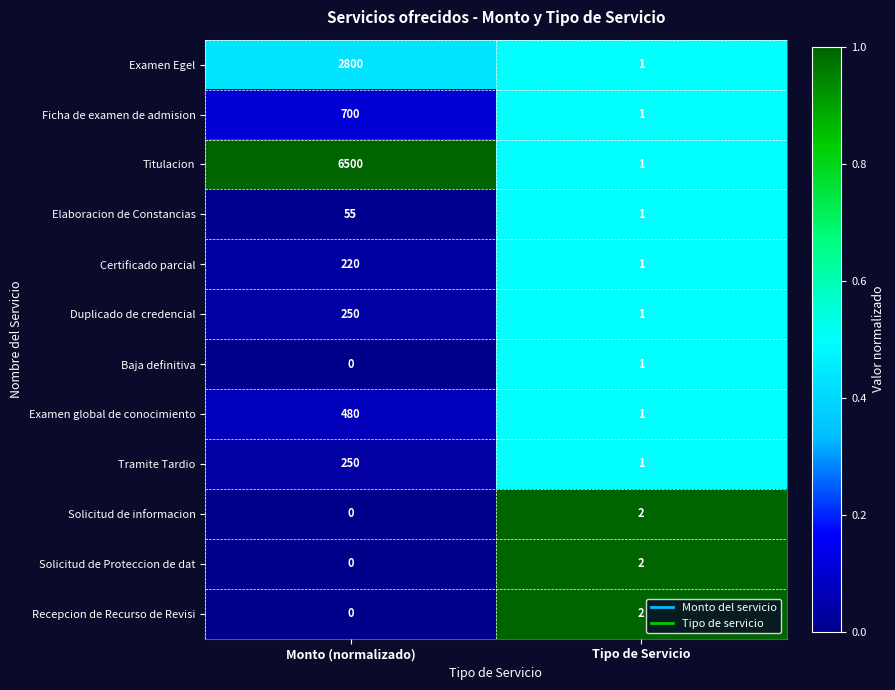

The value of Examen Egel at Monto (normalizado) is 2800. True or false?

True